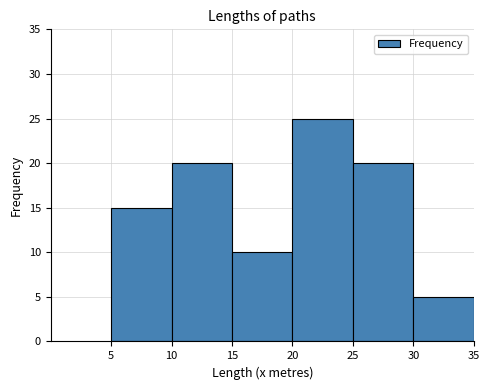

Reading left to right, transcribe this chart: for each bar, give the range it covers on the x-axis and its height. The values are not printed on the chart, so give them approximately, as read against the axis.

5 to 10: 15
10 to 15: 20
15 to 20: 10
20 to 25: 25
25 to 30: 20
30 to 35: 5